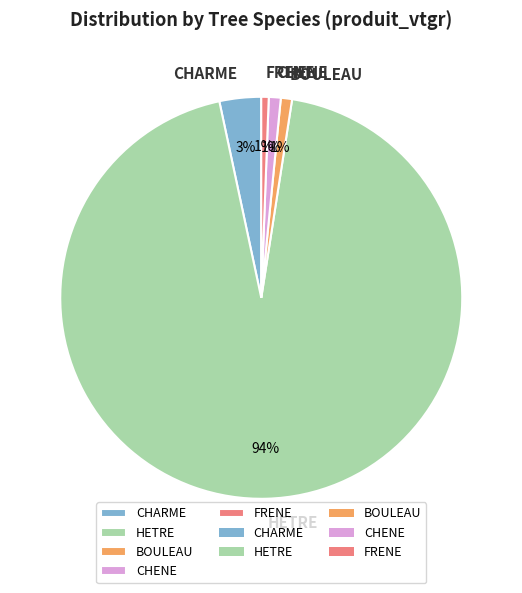

Which slice represents more than half of the pie?

HETRE